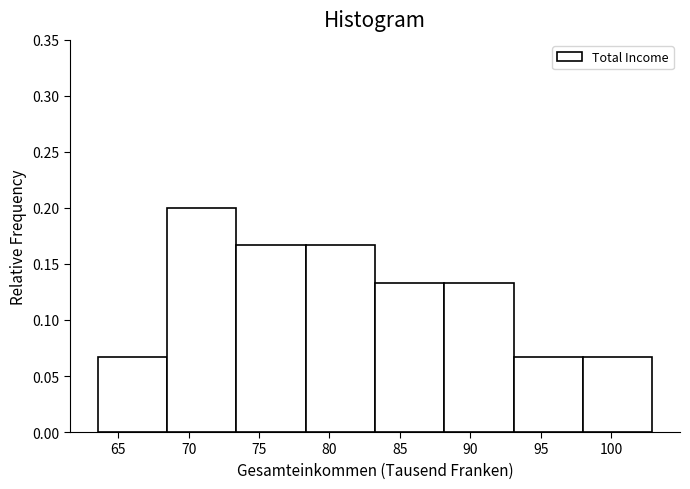

Over which range of the x-axis is the bar tallest?

68.5 to 73.5